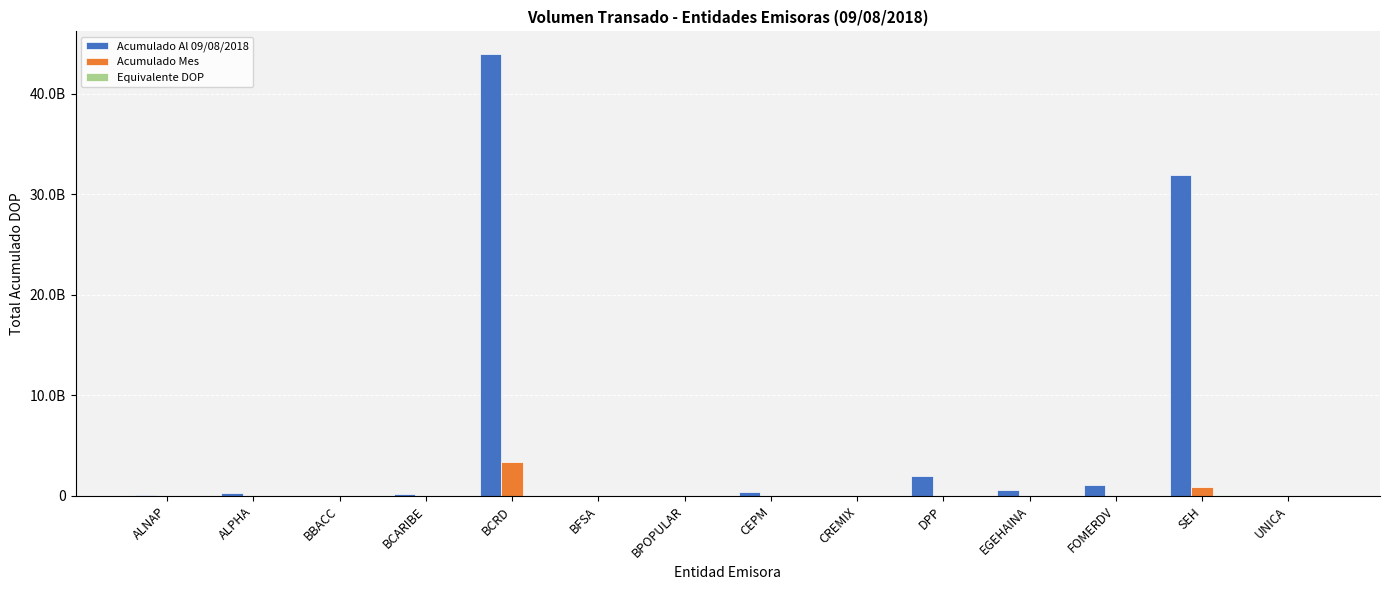

Is it true that Acumulado Al 09/08/2018 equals 12124645356.1 at SEH?

False